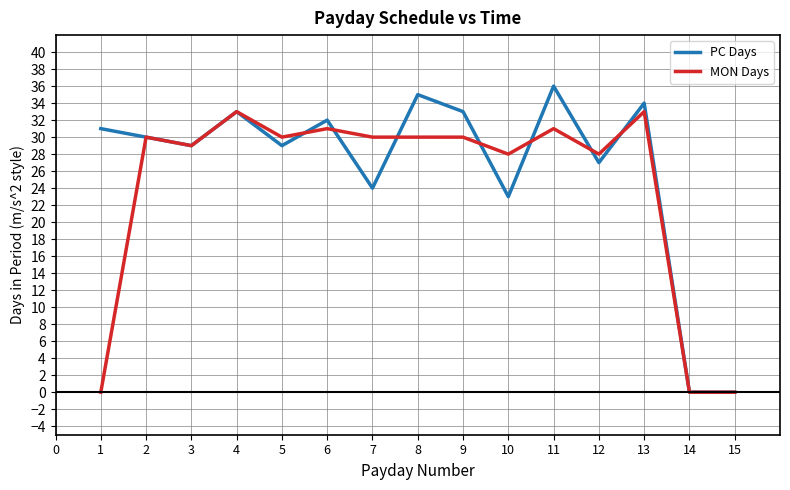

Reading left to right, list all the values displayed in this chart.

PC Days: 31	30	29	33	29	32	24	35	33	23	36	27	34	0	0
MON Days: 0	30	29	33	30	31	30	30	30	28	31	28	33	0	0